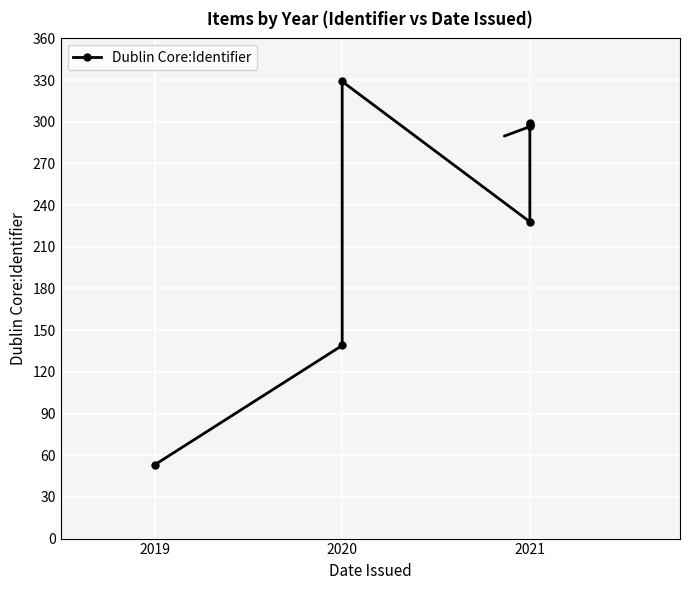

What is the value of the 4th point from the left?

228